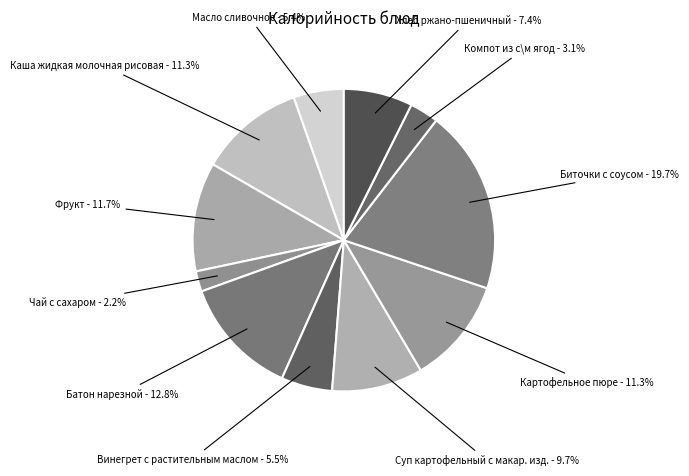

What portion of the pie excludes Чай с сахаром?

97.8%